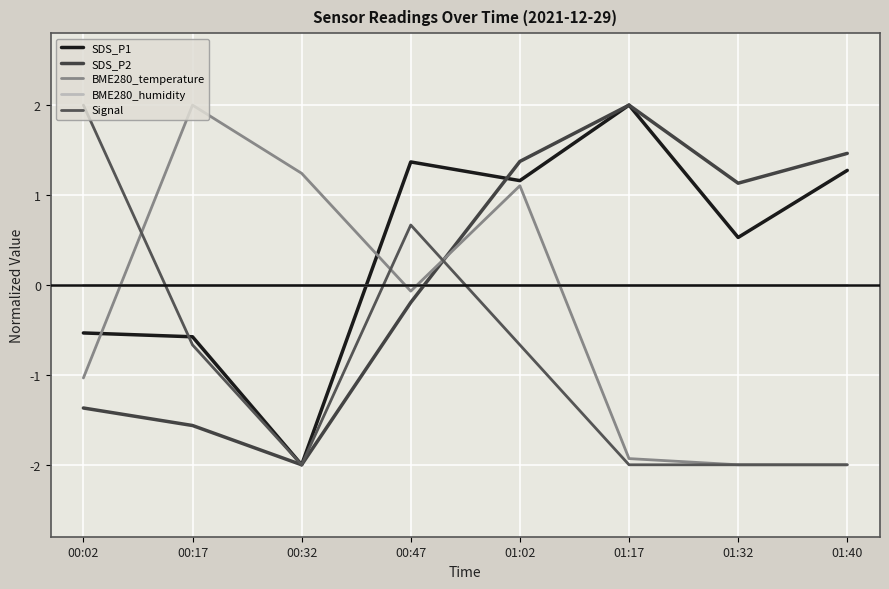

How many interior local valleys does the Signal series have?

1